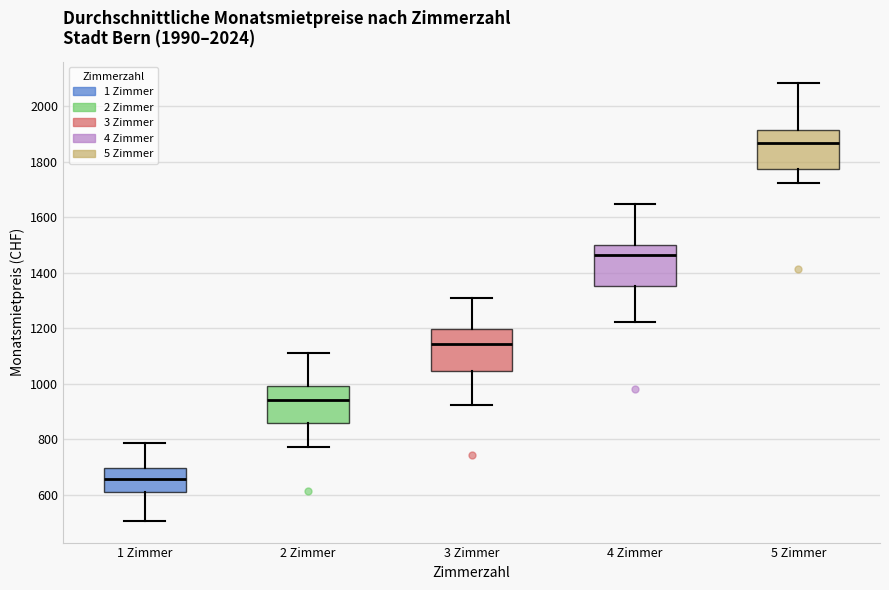

Reading left to right, transcribe this box plot: for each box, give where its median line is, the range the box spans, and where its two whiskers end, as read against the y-axis. The values are not printed on the chart, so give them approximately, as read against the axis.

1 Zimmer: median 660, box 600 to 700, whiskers 500 to 780
2 Zimmer: median 940, box 860 to 1000, whiskers 780 to 1120
3 Zimmer: median 1140, box 1040 to 1200, whiskers 920 to 1300
4 Zimmer: median 1460, box 1360 to 1500, whiskers 1220 to 1640
5 Zimmer: median 1860, box 1780 to 1920, whiskers 1720 to 2080